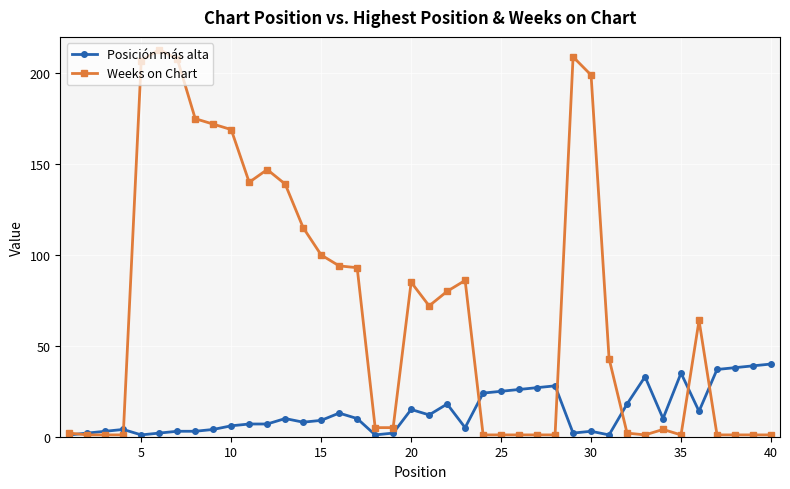

Which series has the largest total across all categories?

Weeks on Chart